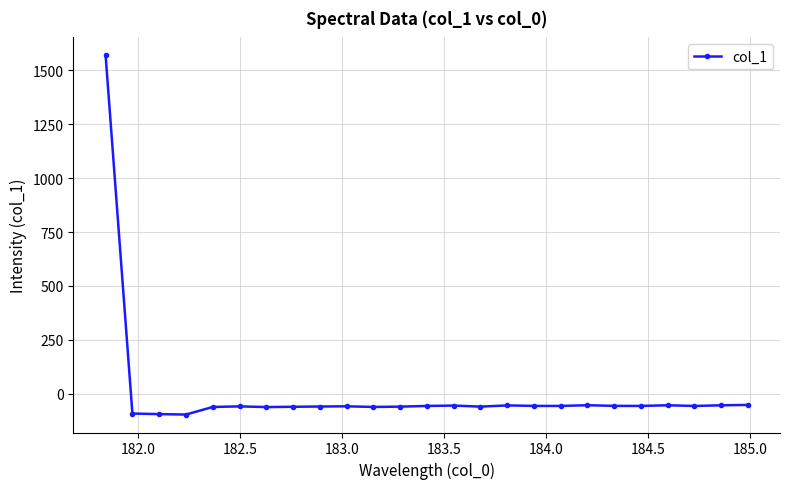

How many positive values are there?

1